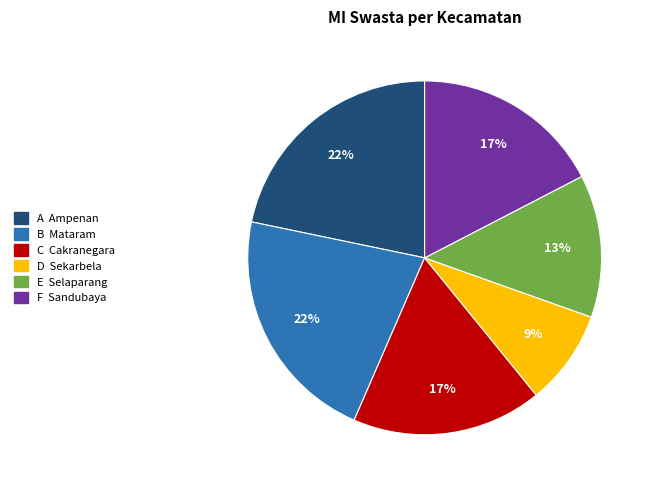

Does any single category account for the majority?

No